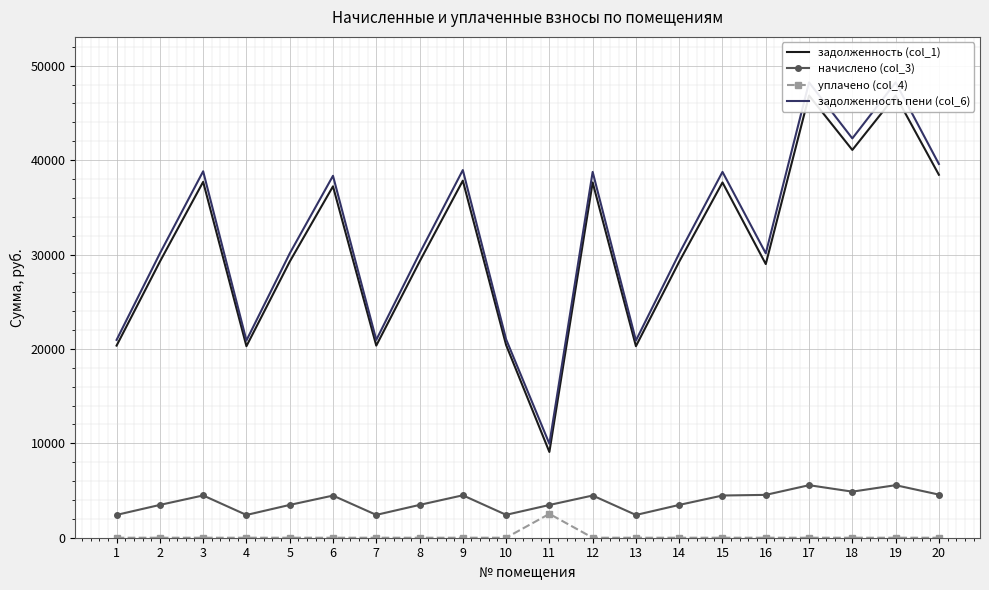

Reading left to right, transcribe all the data shown in this chart.

задолженность (col_1): 1=20350.3	2=29241.8	3=37694.9	4=20287.7	5=29241.8	6=37219.6	7=20350.3	8=29241.8	9=37820.2	10=20412.7	11=9083.8	12=37632.2	13=20287.7	14=29241.8	15=37632.2	16=28987.8	17=46836.7	18=41076.0	19=46836.7	20=38446.3
начислено (col_3): 1=2418.0	2=3474.5	3=4478.9	4=2410.6	5=3474.5	6=4464.0	7=2418.0	8=3474.5	9=4493.8	10=2425.4	11=3467.0	12=4471.4	13=2410.6	14=3474.5	15=4471.4	16=4538.4	17=5565.1	18=4880.6	19=5565.1	20=4568.2
уплачено (col_4): 1=0.0	2=0.0	3=0.0	4=0.0	5=0.0	6=0.0	7=0.0	8=0.0	9=0.0	10=0.0	11=2526.7	12=0.0	13=0.0	14=0.0	15=0.0	16=0.0	17=0.0	18=0.0	19=0.0	20=0.0
задолженность пени (col_6): 1=20954.8	2=30110.4	3=38814.6	4=20890.3	5=30110.4	6=38335.6	7=20954.8	8=30110.4	9=38943.6	10=21019.1	11=9950.6	12=38750.0	13=20890.3	14=30110.4	15=38750.0	16=30122.4	17=48228.0	18=42296.2	19=48228.0	20=39588.4